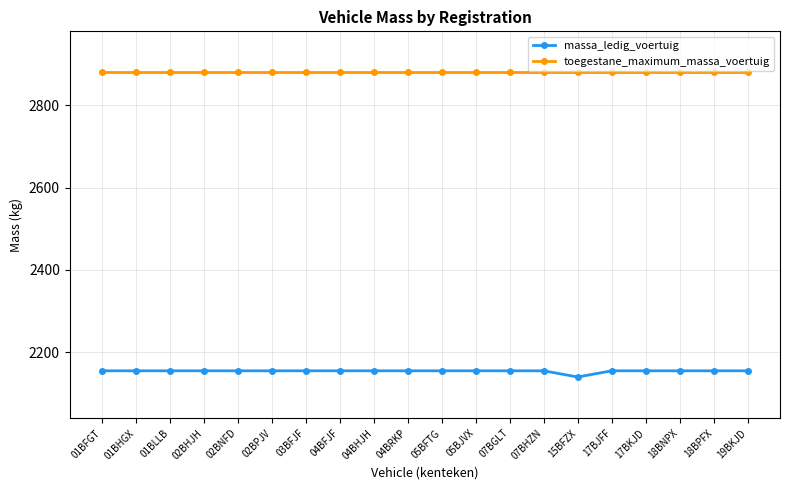

Which category has the lowest value across all series?

15BFZX